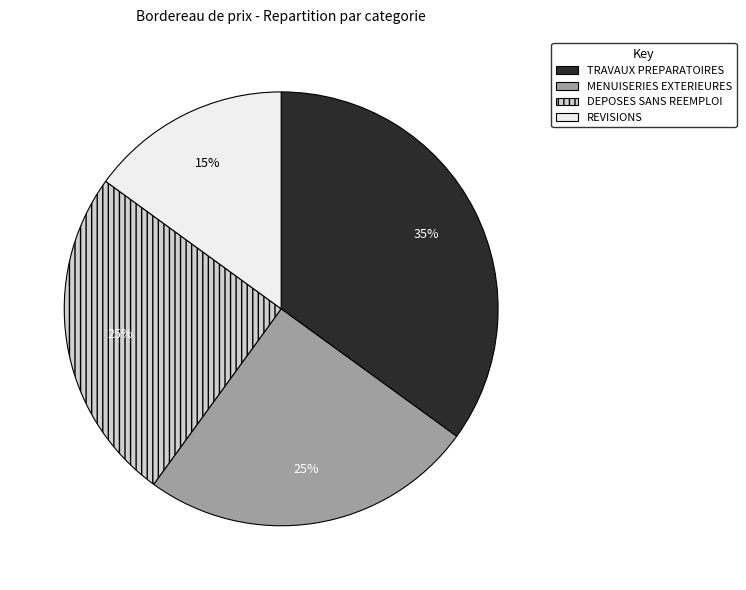

To the nearest percent, what is the difference between the REVISIONS and MENUISERIES EXTERIEURES slice percentages?

10%